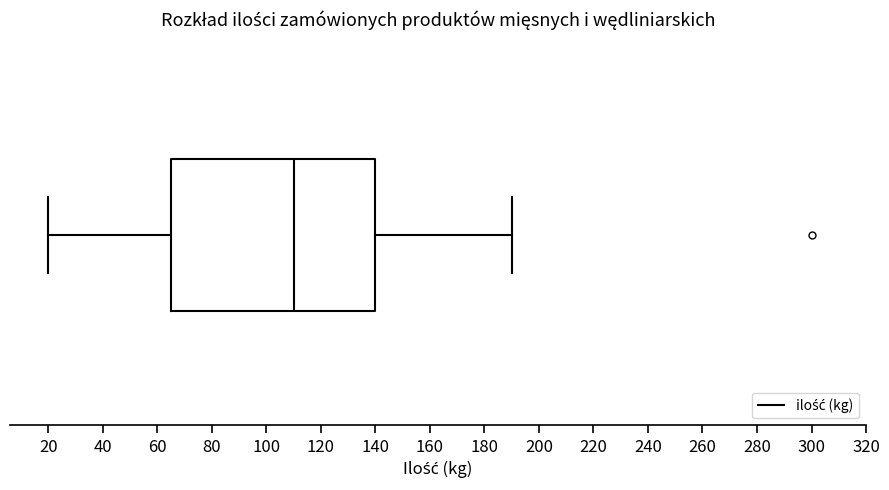

Where does the median line of the box sit on the x-axis? The values are not printed on the chart, so give them approximately, as read against the axis.

110